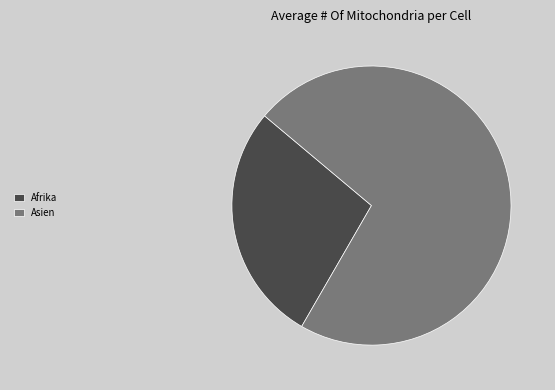

Is it true that Asien is 72% of the pie?

True